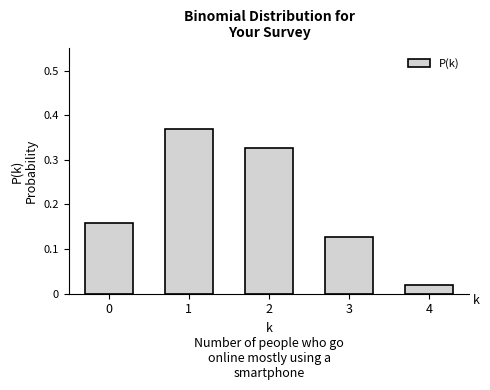

The chart shows a value of 0.0 at 3. True or false?

False